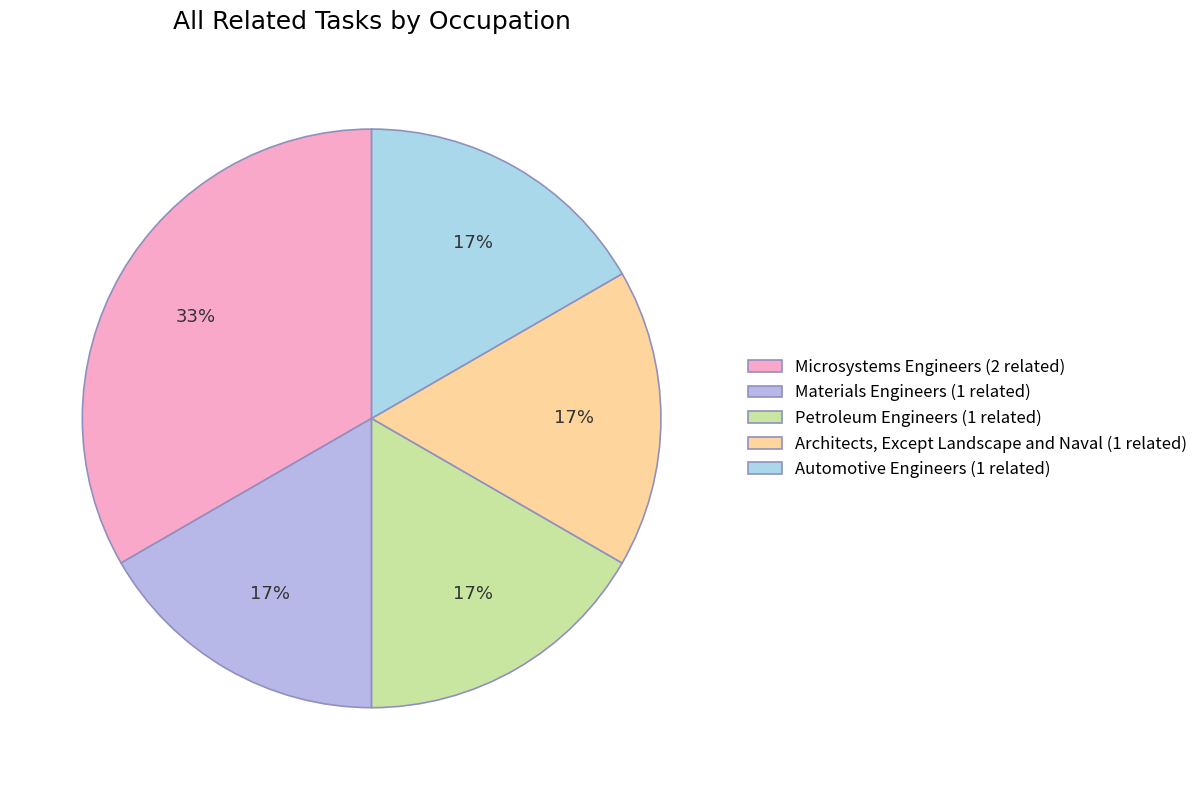

Does Materials Engineers account for over 50% of the chart?

No